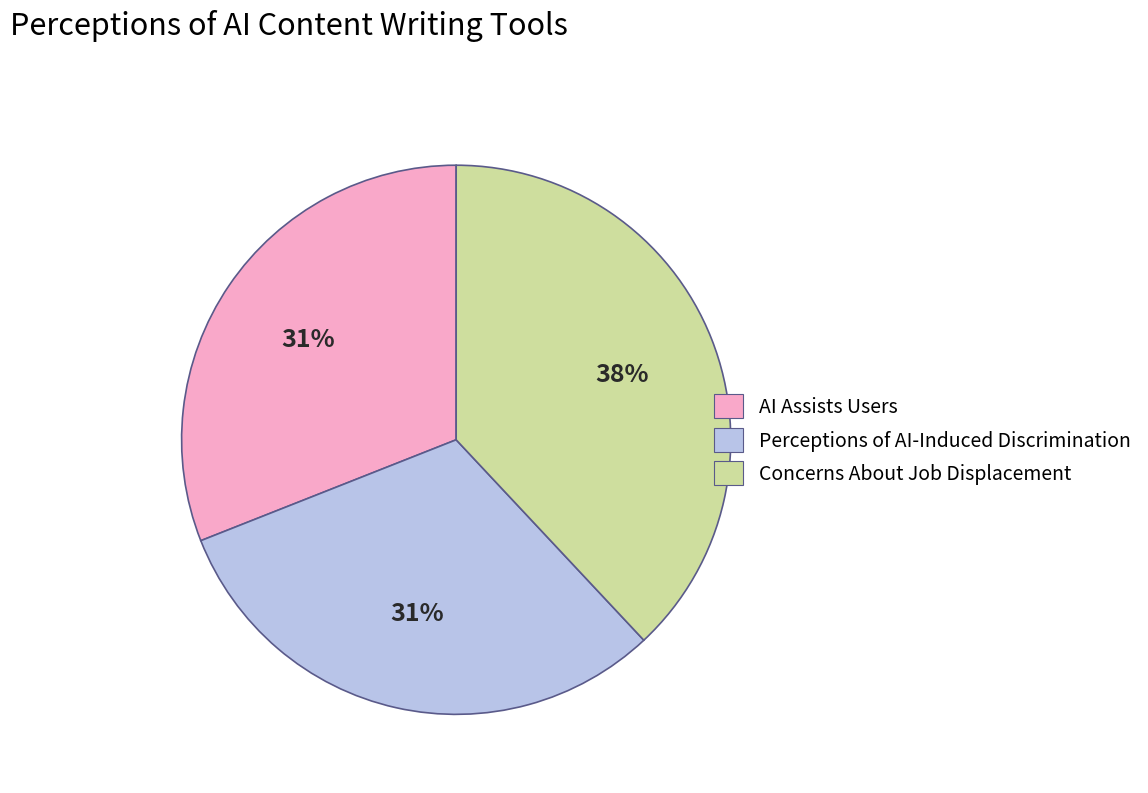

Combined, do Concerns About Job Displacement and Perceptions of AI-Induced Discrimination account for over 50%?

Yes